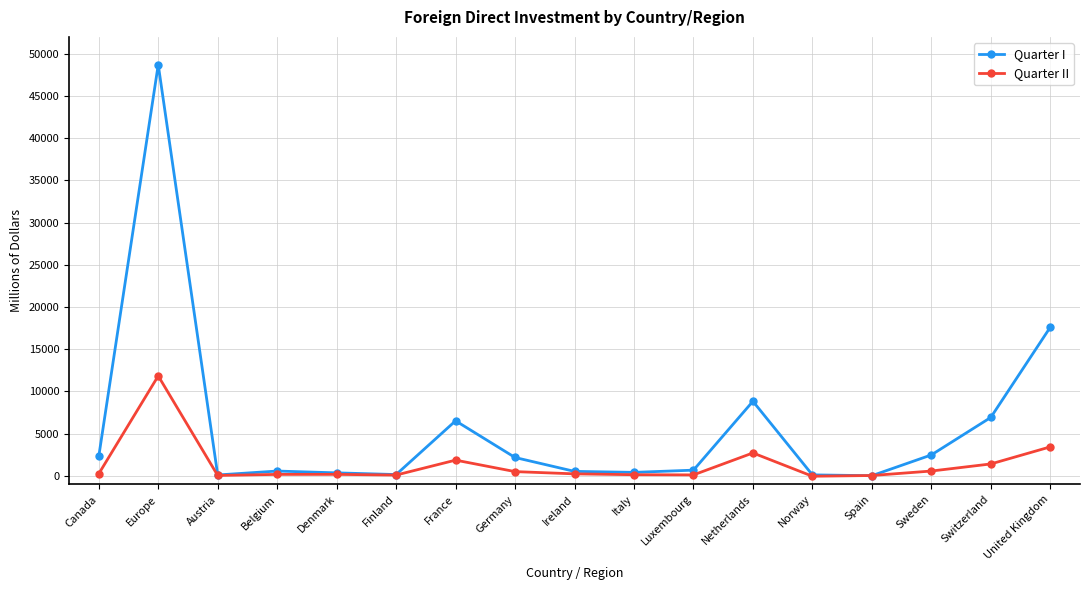

In Quarter I, how many points are higher than both neighbors (excluding endpoints)?

4